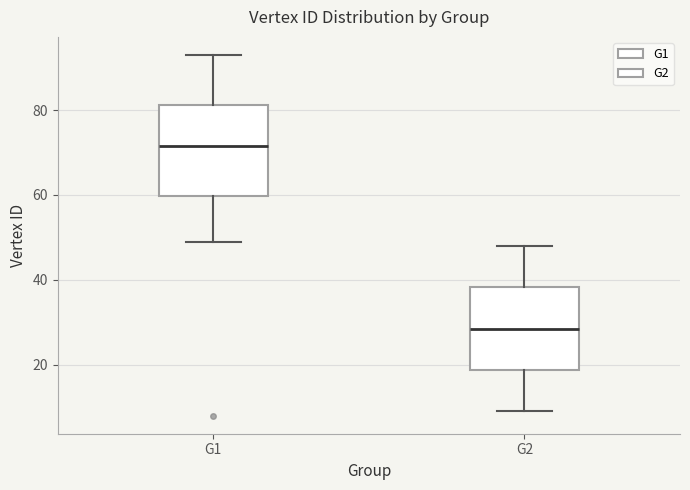

Which box's median line is the lowest?

G2